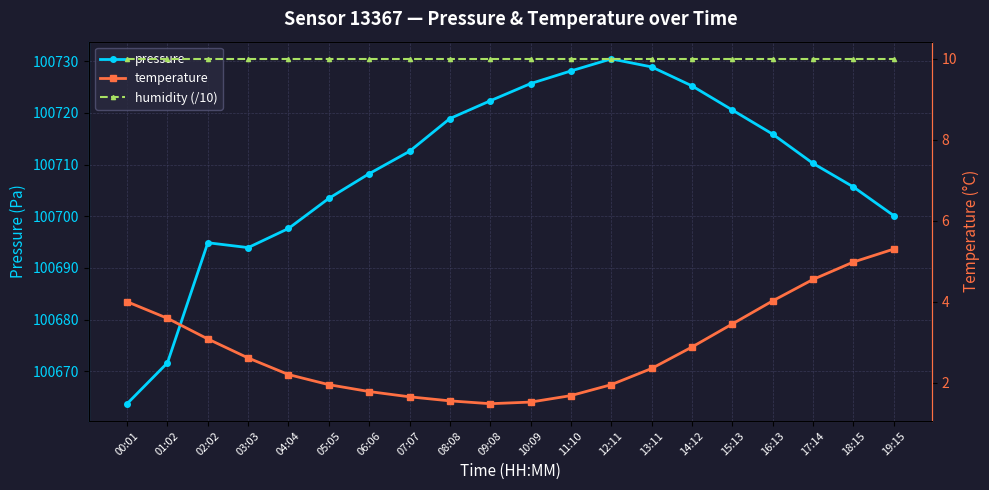

What is the total value across all series at 07:07?

100724.2